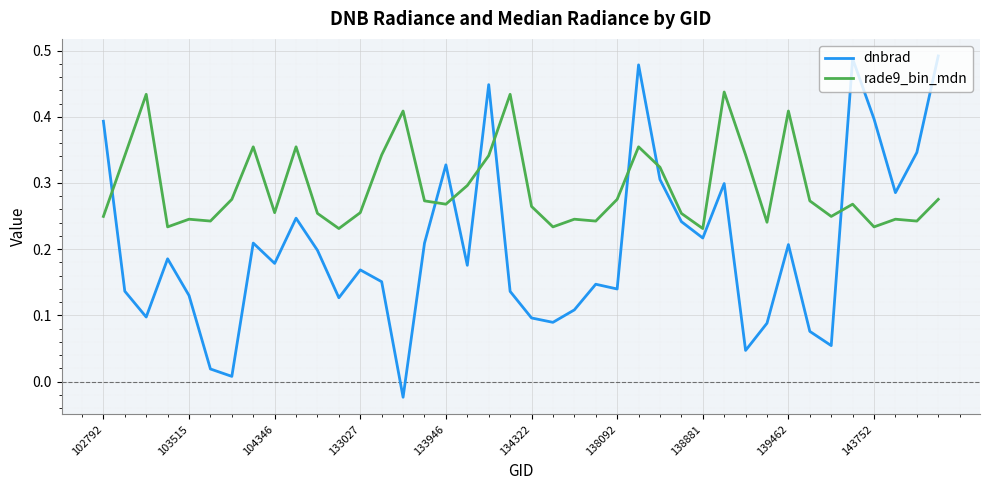

Which series has the widest spread of values?

dnbrad